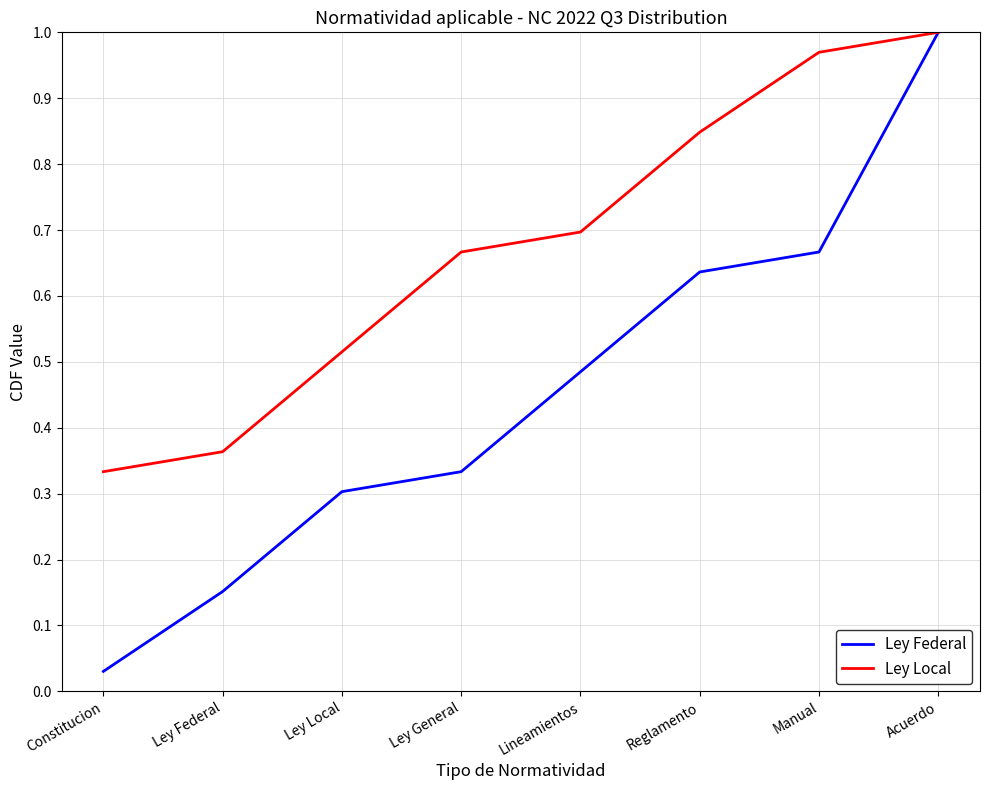

Is this an area chart (filled region under the line)?

No